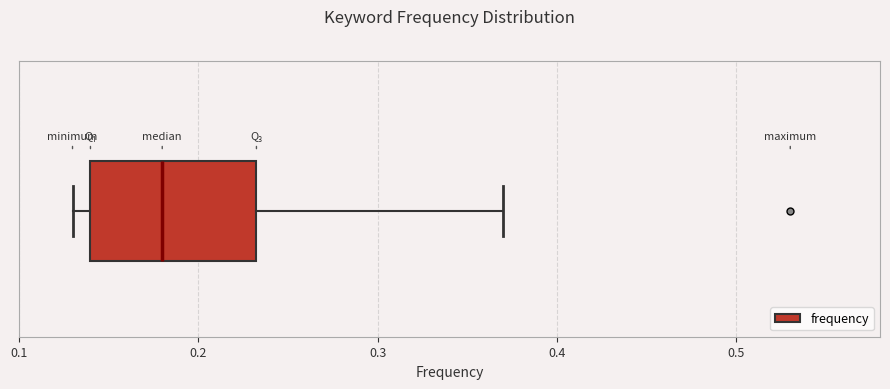

Read this box plot against the x-axis: the position of the median line, the range covered by the box, and the ends of both whiskers. The values are not printed on the chart, so give them approximately, as read against the axis.

median 0.18, box 0.14 to 0.23, whiskers 0.13 to 0.37